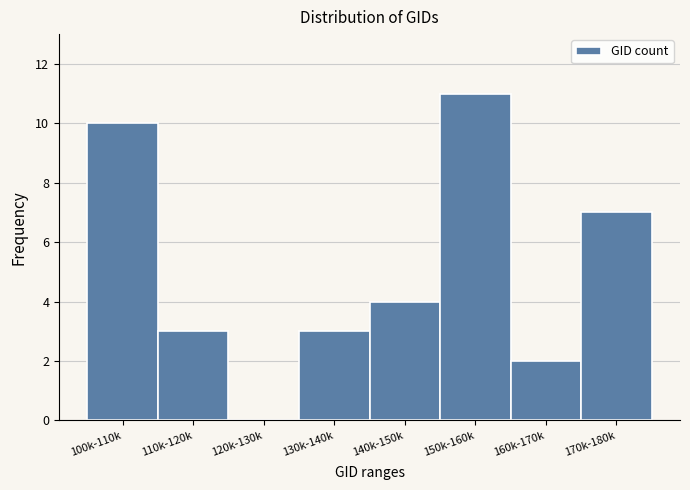

Reading left to right, what are all the values shown in this chart?

100k-110k=10	110k-120k=3	120k-130k=0	130k-140k=3	140k-150k=4	150k-160k=11	160k-170k=2	170k-180k=7